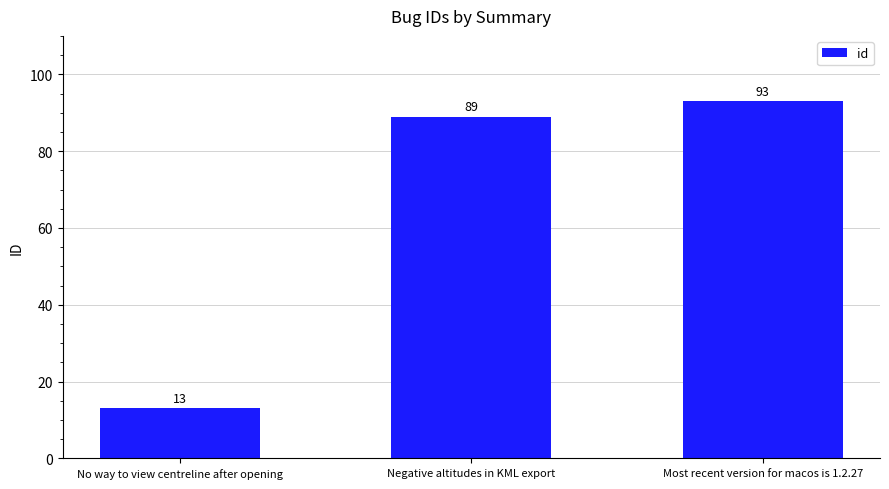

What is the ratio of the value at No way to view centreline after opening to the value at Most recent version for macos is 1.2.27?

0.1